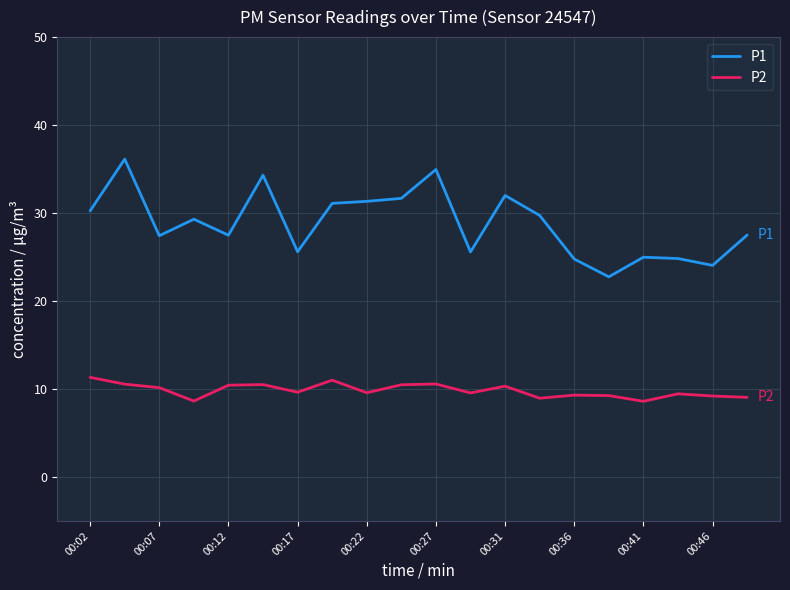

How many lines are shown in the chart?

2